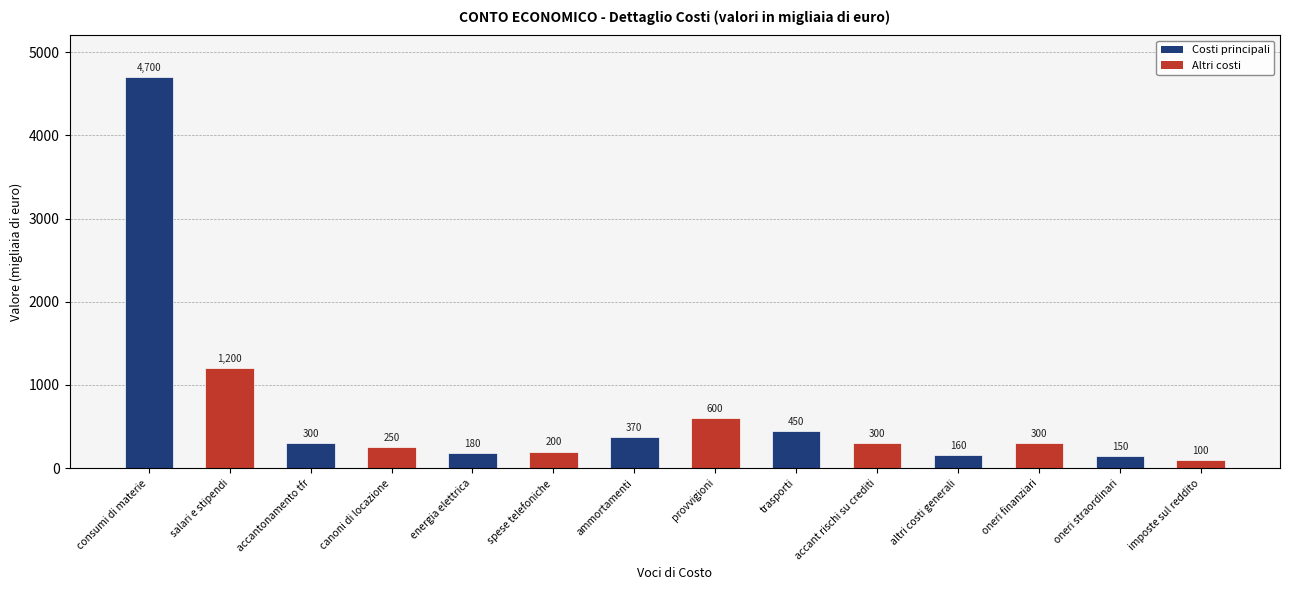

What is the maximum value shown in the chart?

4700